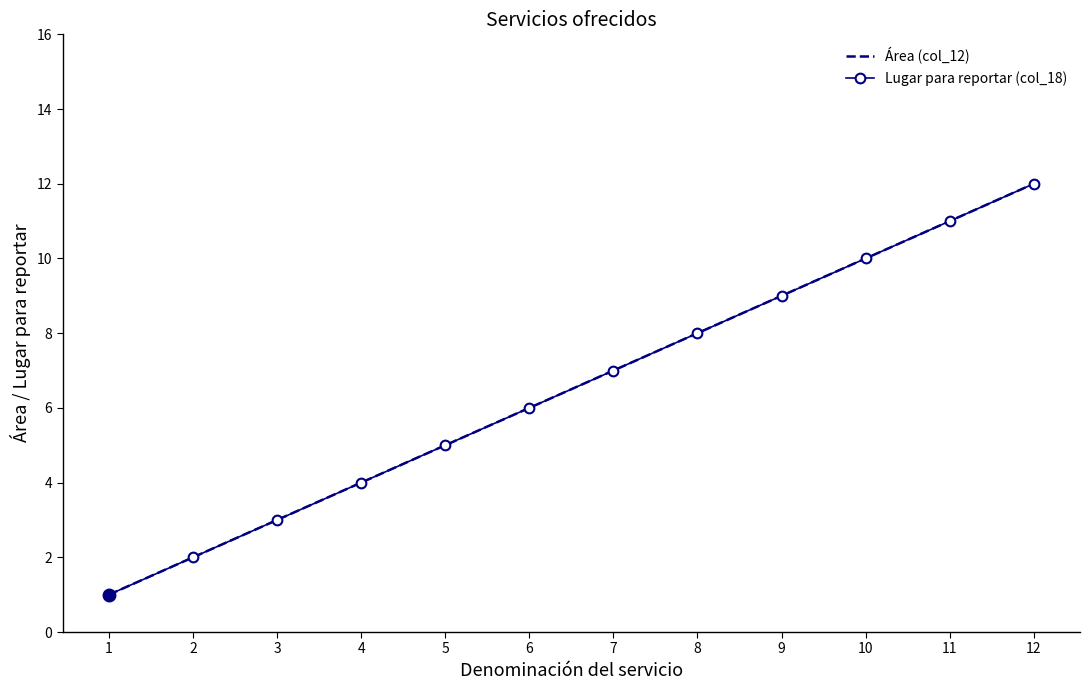

List the series in order of their peak value, lowest first.

Área (col_12), Lugar para reportar (col_18)